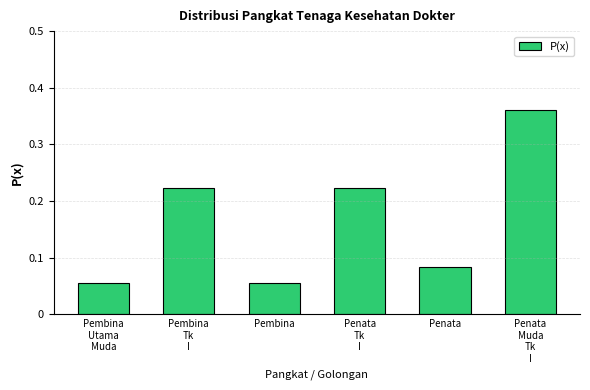

The value at Pembina is 0.0. True or false?

False